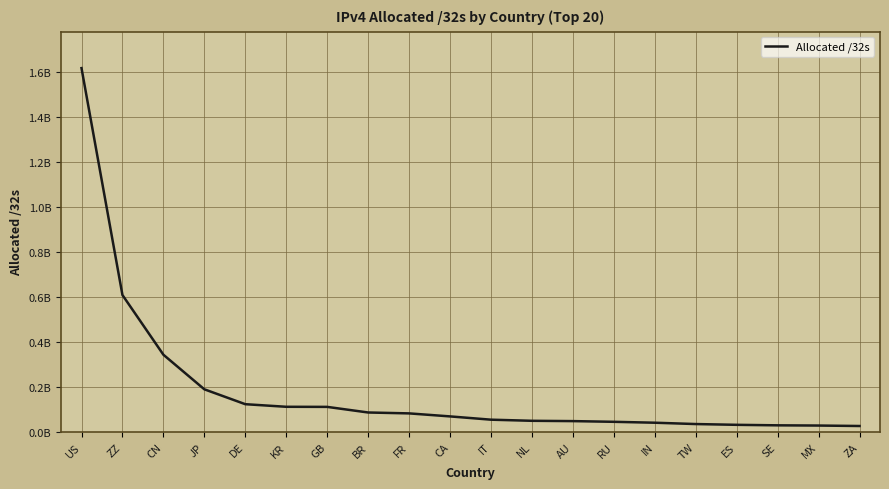

Is this an area chart (filled region under the line)?

No